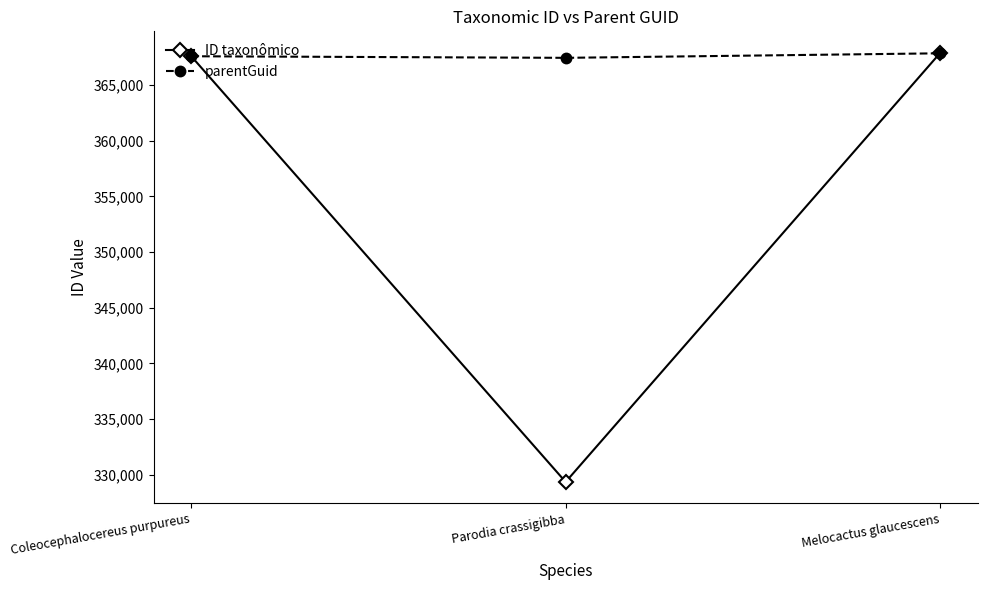

How many values in the parentGuid series are below 367591?

1